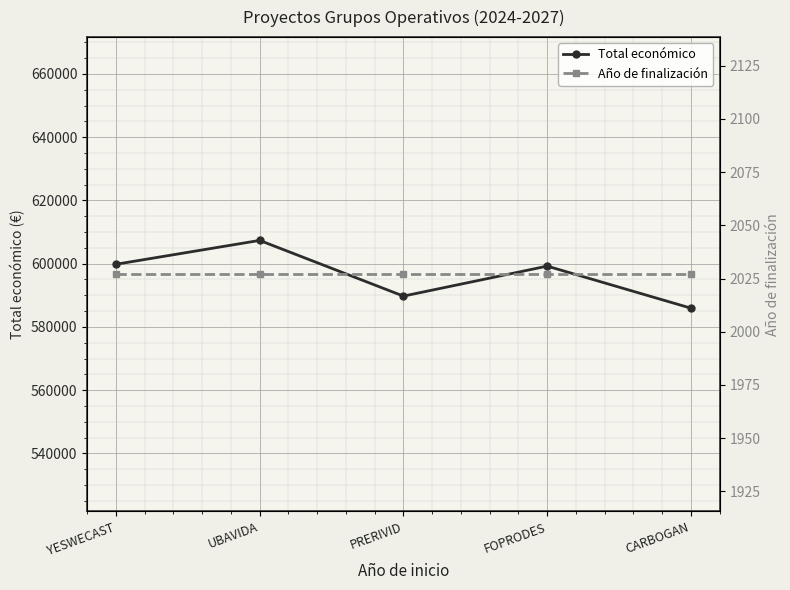

At which label is Total económico closest to 596628?

FOPRODES